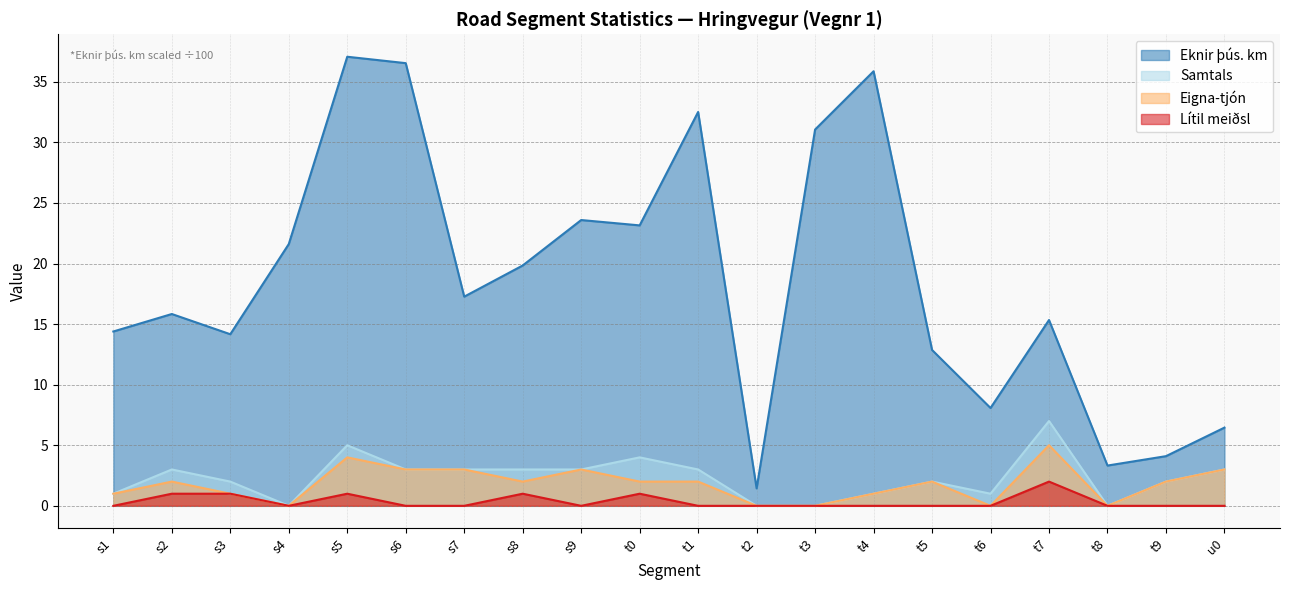

Which series has the largest total across all categories?

Eknir þús. km